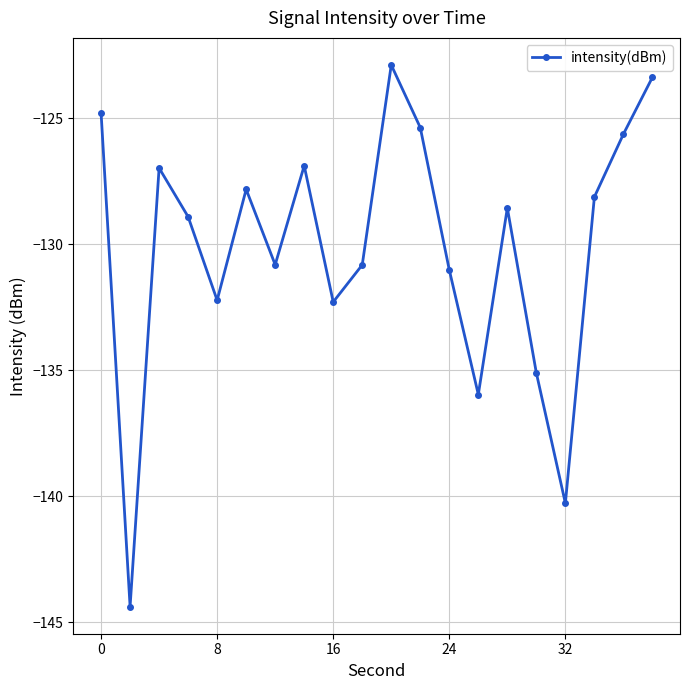

What is the value of the 16th point from the left?

-135.1